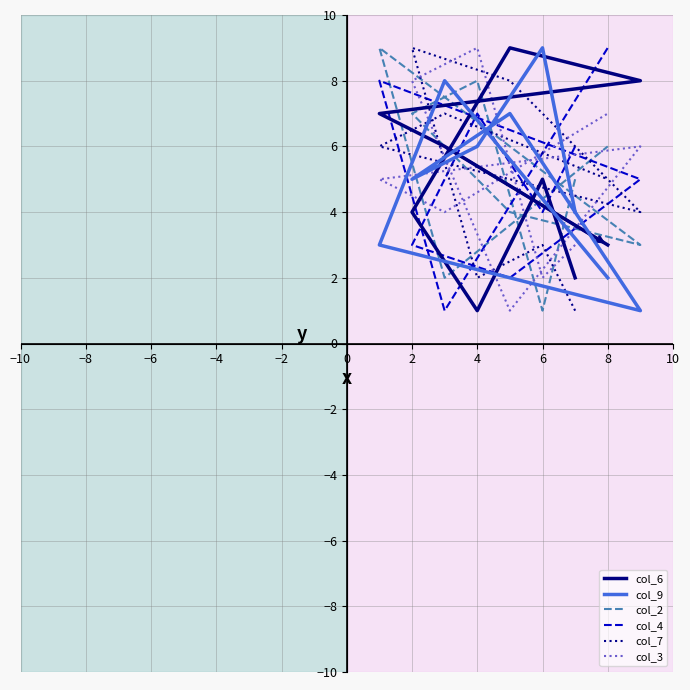

What is the label of the 7th point from the left?

2